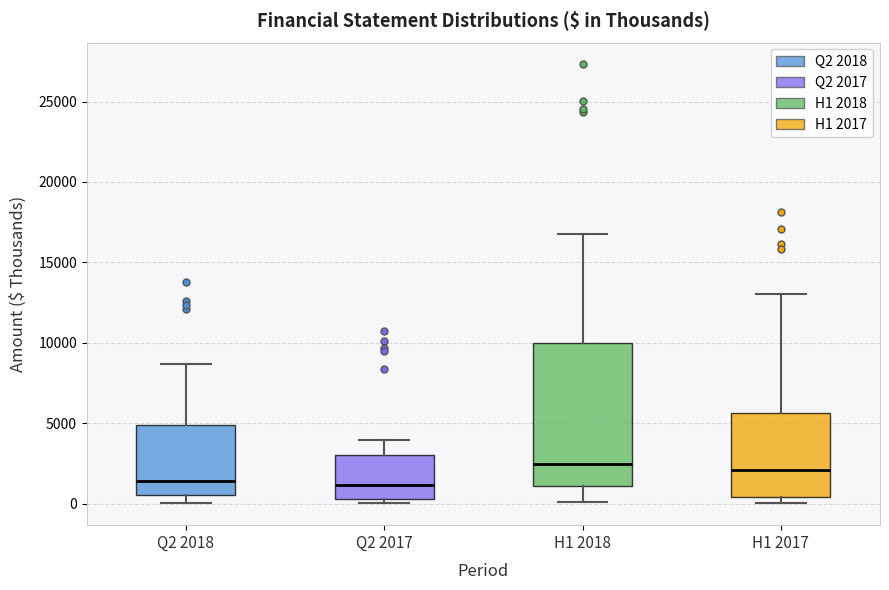

Where does the median line of the box for Q2 2017 sit on the y-axis? The values are not printed on the chart, so give them approximately, as read against the axis.

1000